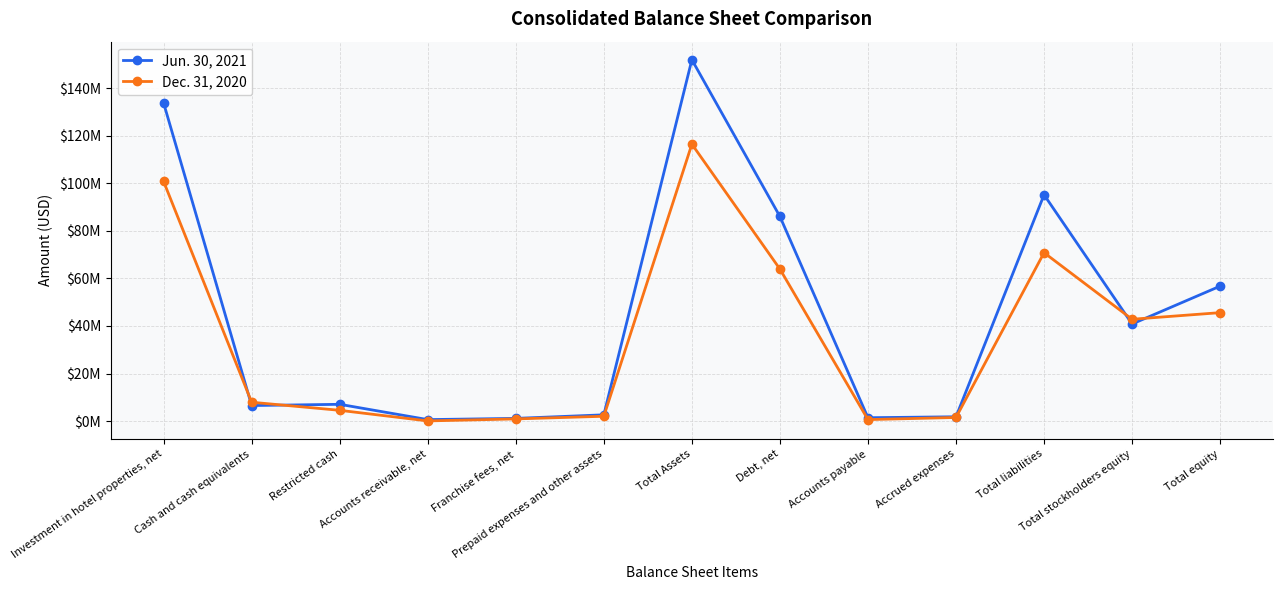

Reading right to left, extract all data points from this chart.

Jun. 30, 2021: 56752190	40843864	95137626	1856380	1454560	86015708	151889816	2674267	1178252	662342	7092968	6572353	133709634
Dec. 31, 2020: 45609928	42830748	70804553	1560931	670548	63924719	116414481	2071708	955238	114282	4568908	7960159	100744186